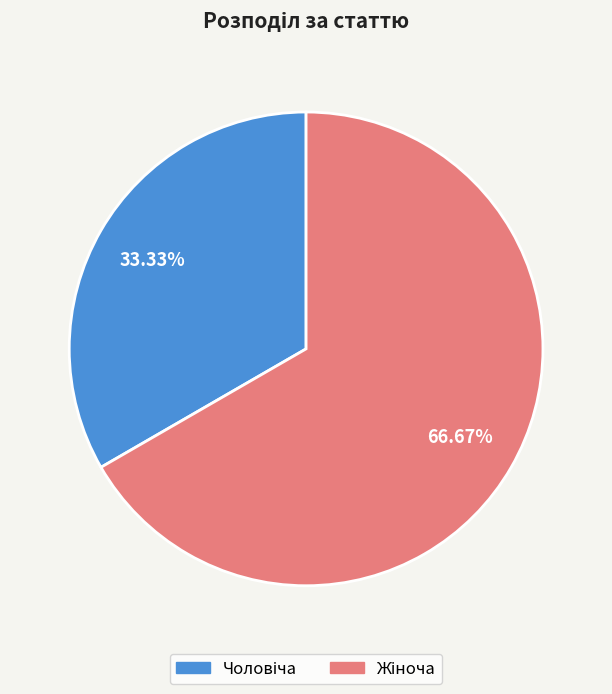

Does any single category account for the majority?

Yes